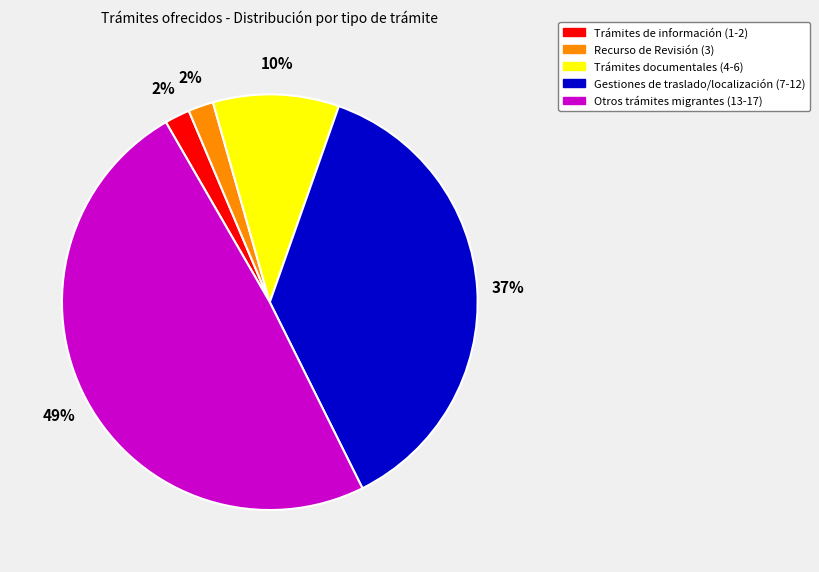

To the nearest percent, what is the average slice percentage?

20%